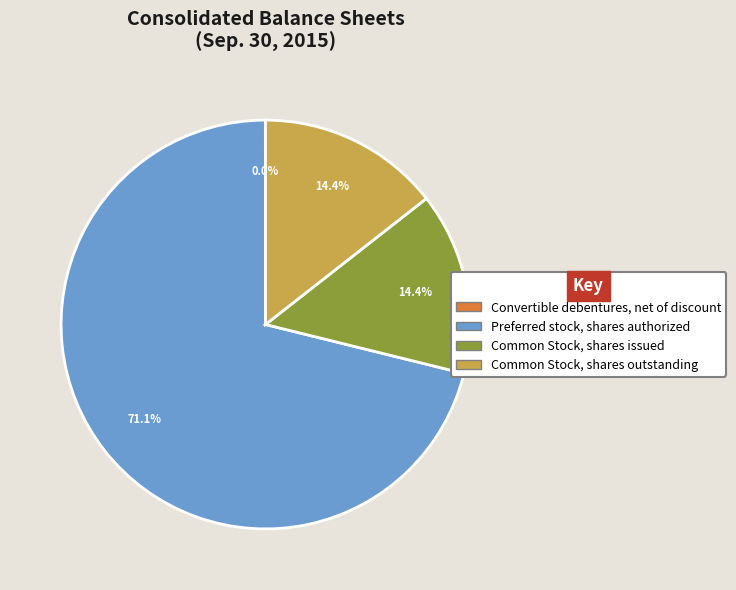

Is there any slice that represents more than half of the pie?

Yes